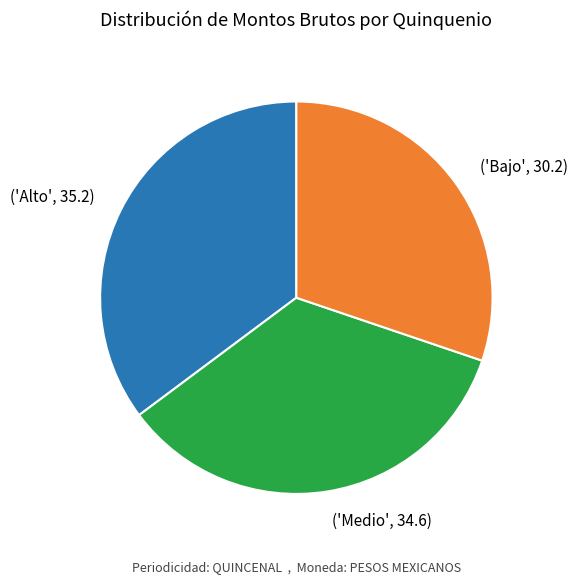

Combined, do ('Bajo', 30.2) and ('Alto', 35.2) account for over 50%?

Yes